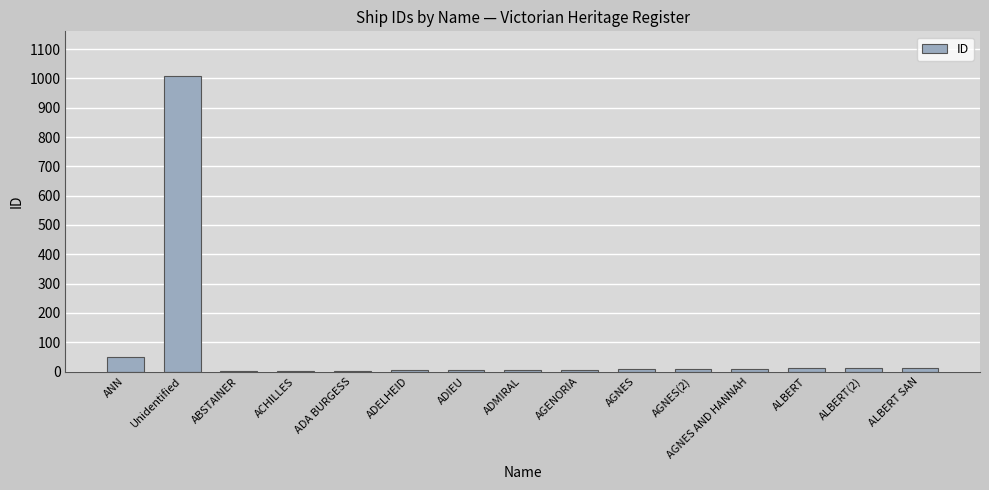

How many categories are shown in the chart?

15